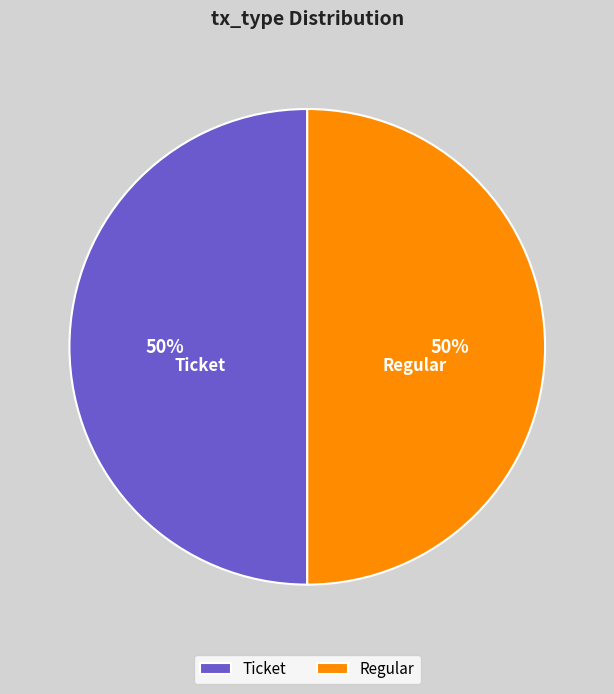

To the nearest percent, what portion does Ticket represent?

50%